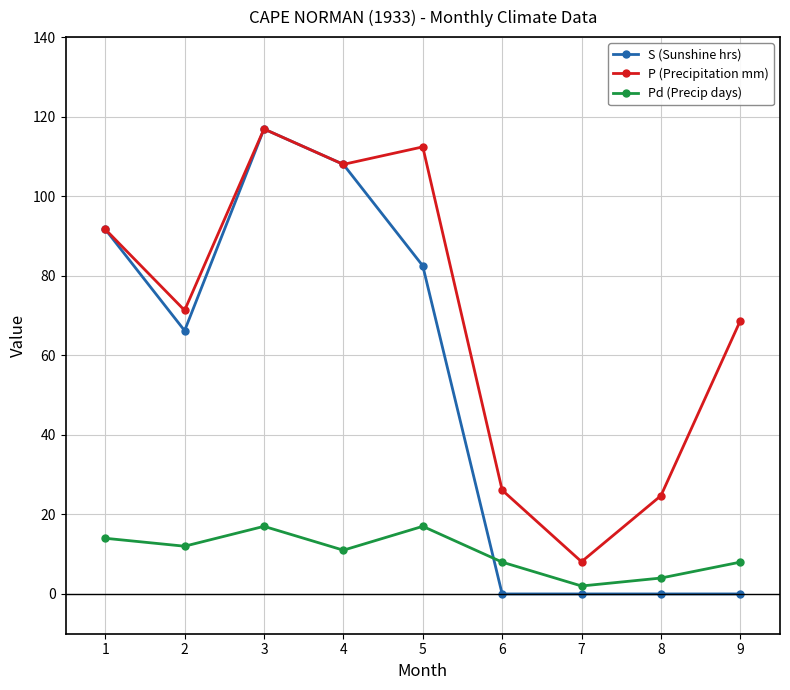

Reading right to left, extract all data points from this chart.

S (Sunshine hrs): 0.0	0.0	0.0	0.0	82.5	108.0	116.9	66.2	91.7
P (Precipitation mm): 68.7	24.7	8.1	26.1	112.4	108.0	116.9	71.3	91.7
Pd (Precip days): 8.0	4.0	2.0	8.0	17.0	11.0	17.0	12.0	14.0